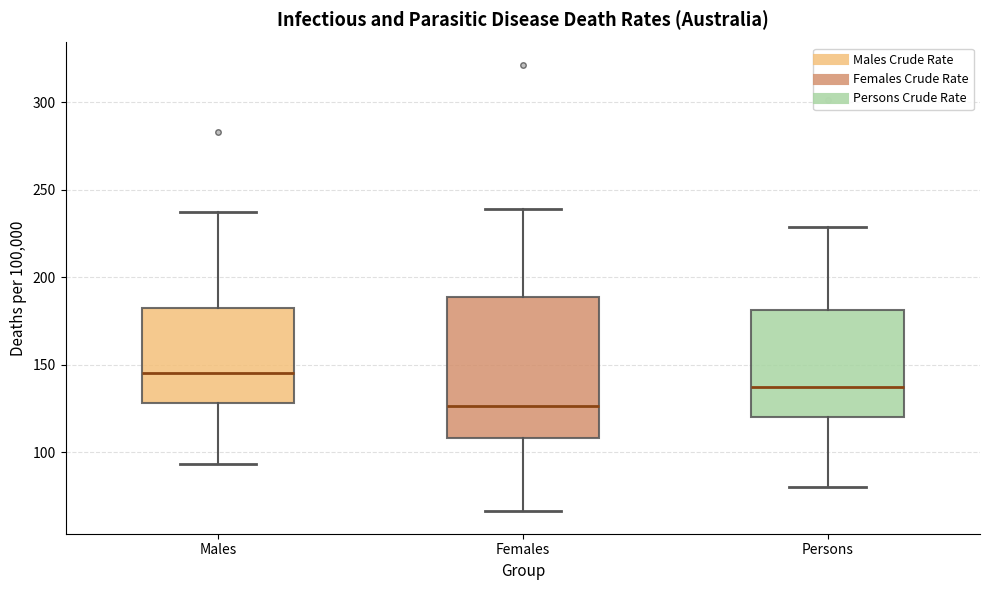

Comparing the boxes themselves (not the whiskers), which one is the tallest?

Females